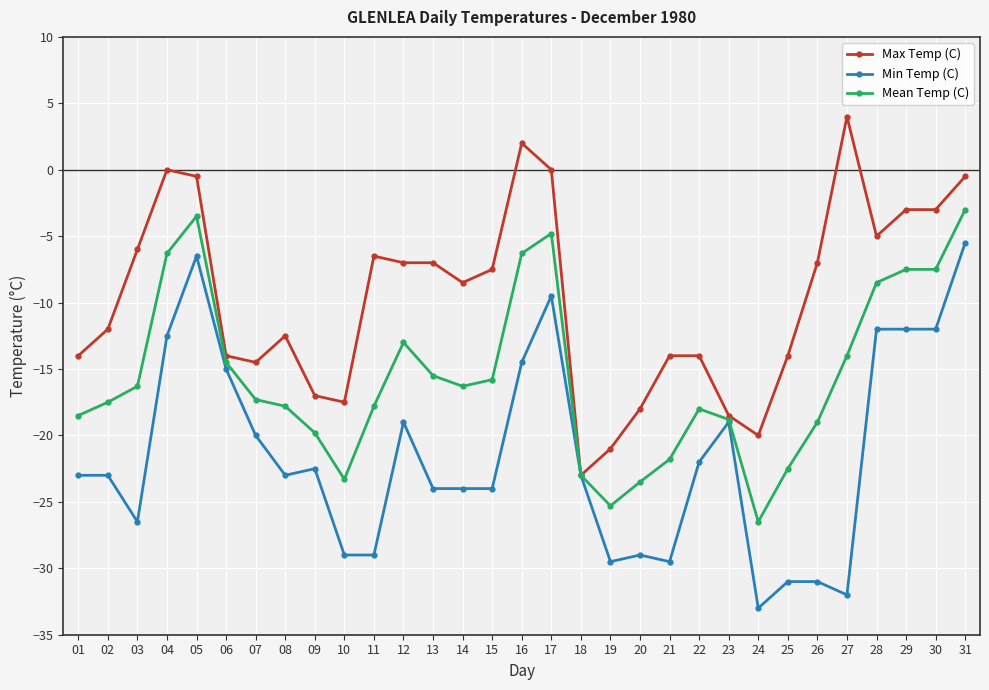

What is the value of the Min Temp (C) point at the 25th from the left?

-31.0